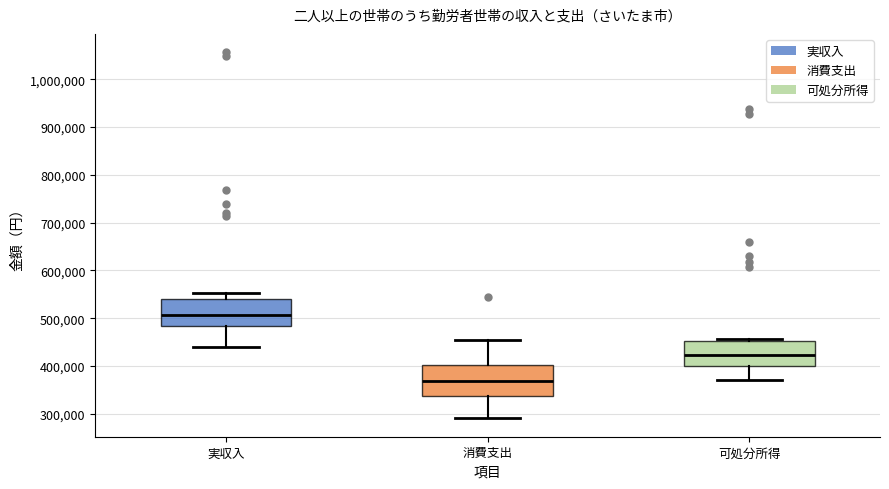

Reading left to right, transcribe this box plot: for each box, give where its median line is, the range the box spans, and where its two whiskers end, as read against the y-axis. The values are not printed on the chart, so give them approximately, as read against the axis.

実収入: median 510000, box 480000 to 540000, whiskers 440000 to 550000
消費支出: median 370000, box 340000 to 400000, whiskers 290000 to 450000
可処分所得: median 420000, box 400000 to 450000, whiskers 370000 to 460000